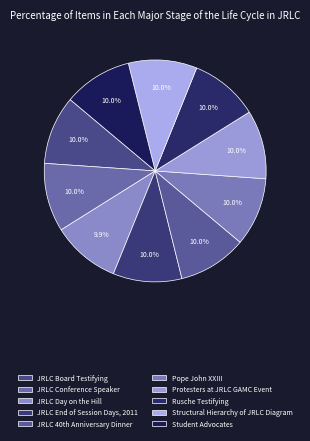

Which slice is the smallest?

JRLC Day on the Hill